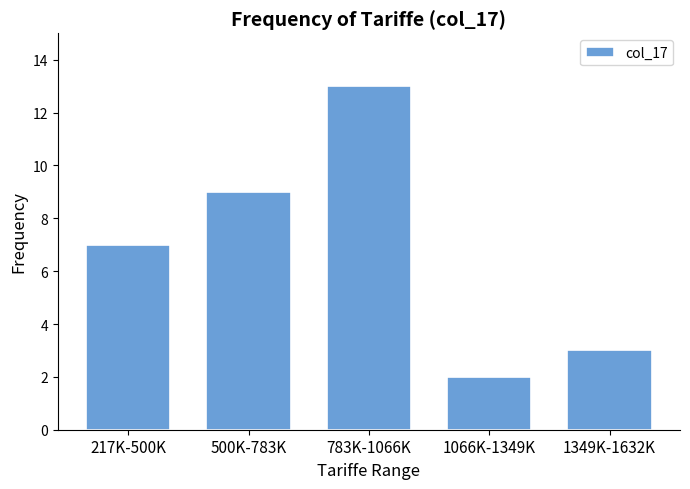

Reading left to right, transcribe all the data shown in this chart.

217K-500K=7	500K-783K=9	783K-1066K=13	1066K-1349K=2	1349K-1632K=3